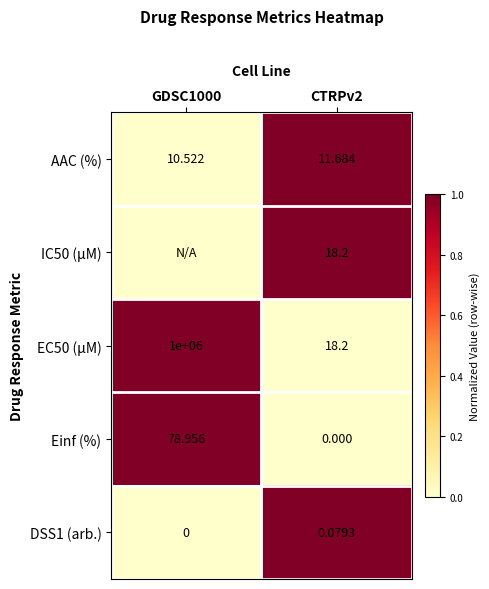

Is the value of Einf (%) at GDSC1000 greater than the value of IC50 (µM) at CTRPv2?

Yes